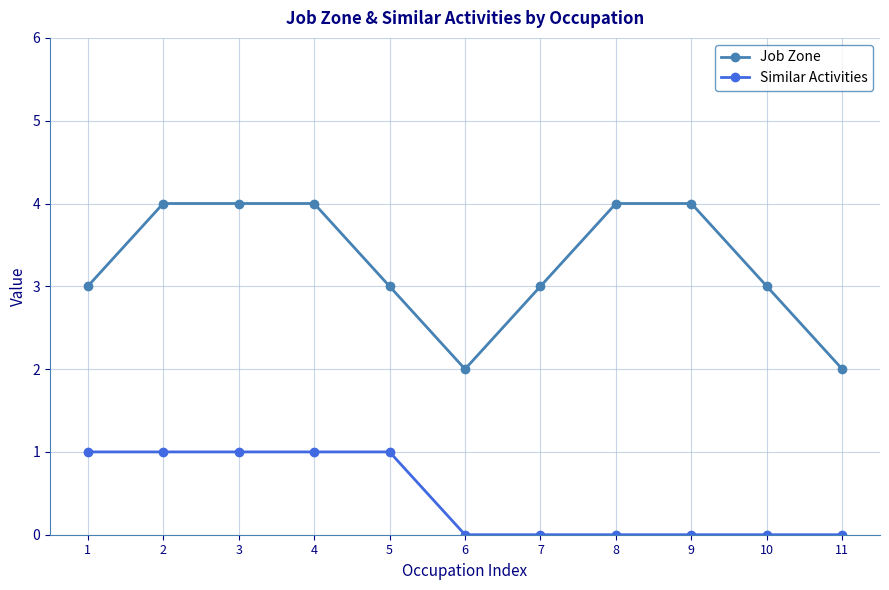

Count the number of categories in the chart.

11